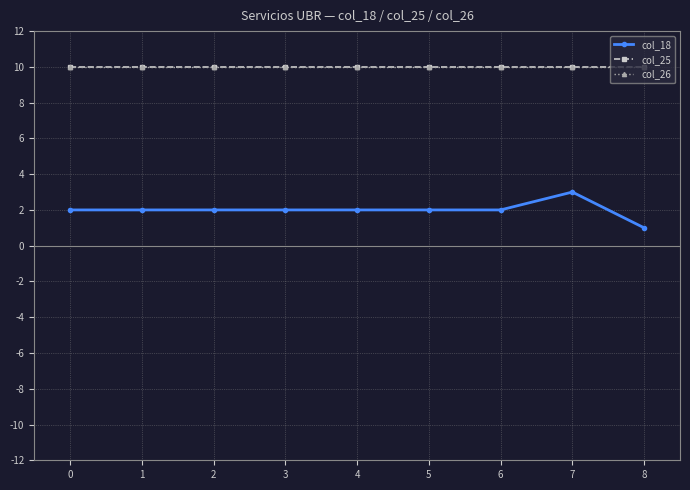

True or false: col_25 and col_26 intersect in this chart.

False